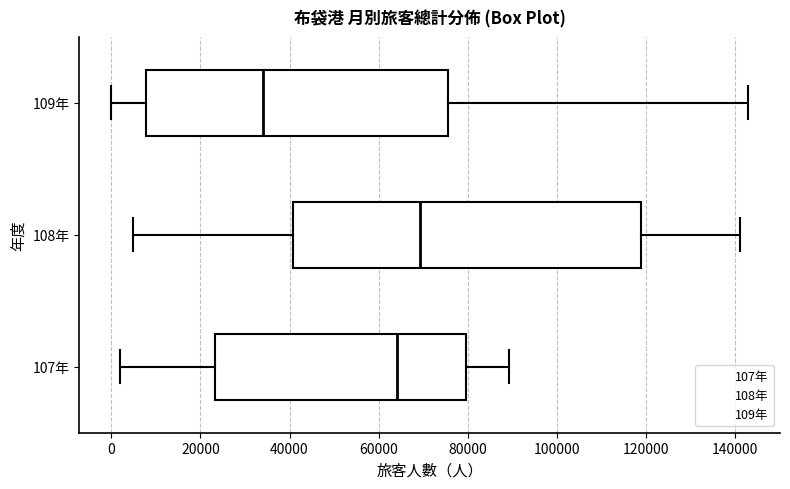

Reading bottom to top, transcribe this box plot: for each box, give where its median line is, the range the box spans, and where its two whiskers end, as read against the x-axis. The values are not printed on the chart, so give them approximately, as read against the axis.

107年: median 64000, box 24000 to 80000, whiskers 2000 to 90000
108年: median 70000, box 40000 to 118000, whiskers 4000 to 142000
109年: median 34000, box 8000 to 76000, whiskers 0 to 142000